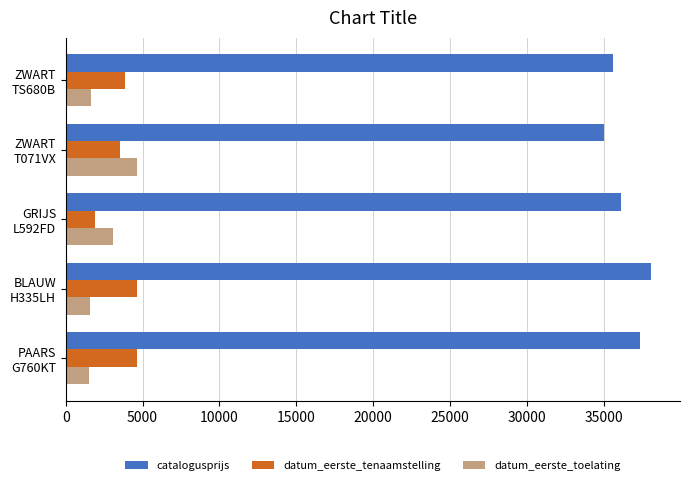

Which series has the largest total across all categories?

catalogusprijs